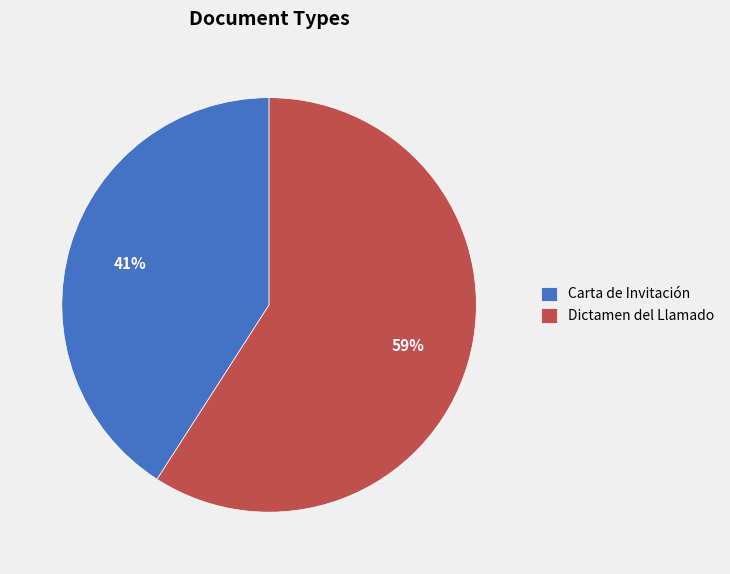

To the nearest percent, what is the difference between the Carta de Invitación and Dictamen del Llamado slice percentages?

18%